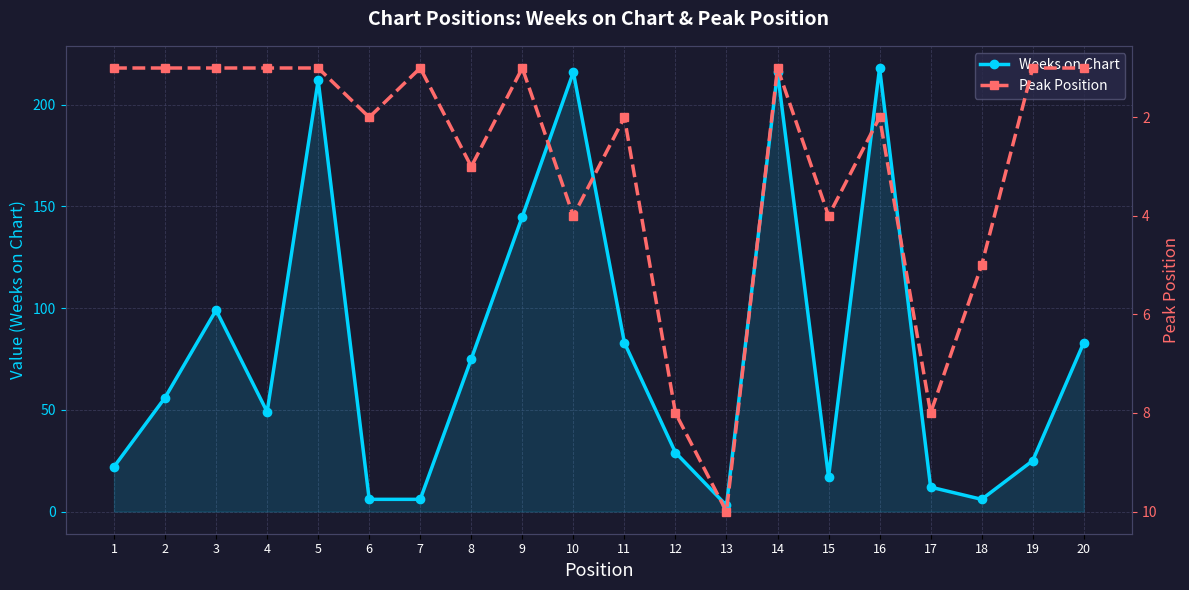

Is it true that Weeks on Chart equals 56 at 2?

True